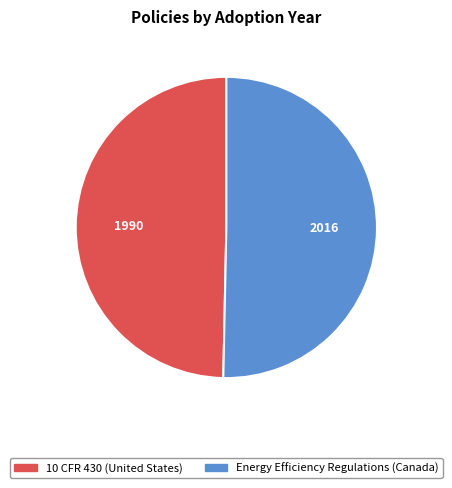

Between 10 CFR 430 (United States) and Energy Efficiency Regulations (Canada), which is larger?

Energy Efficiency Regulations (Canada)